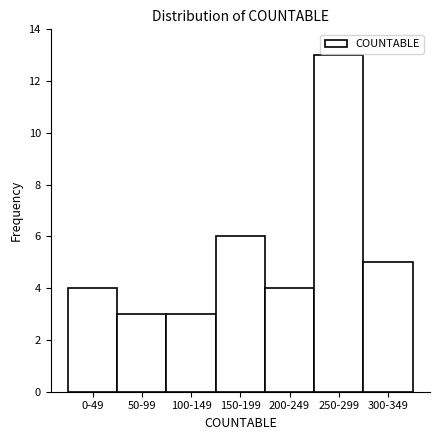

Reading left to right, transcribe all the data shown in this chart.

4	3	3	6	4	13	5